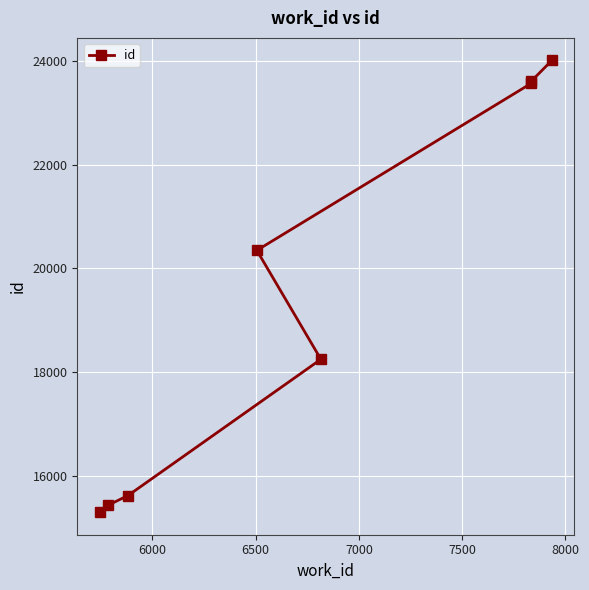

True or false: the data has more than 2 interior local peaks.

False